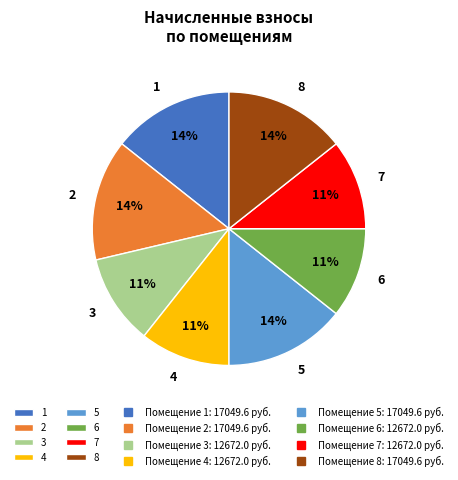

How many slices are in this pie chart?

8